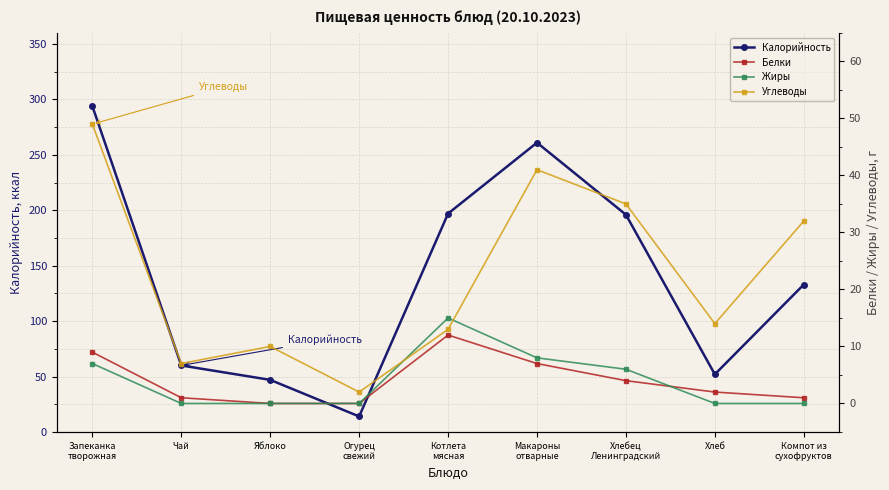

How many positive values does the Жиры series have?

4